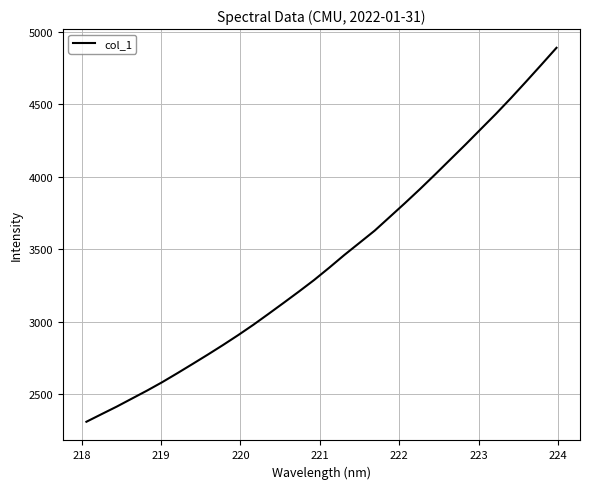

How many lines are shown in the chart?

1